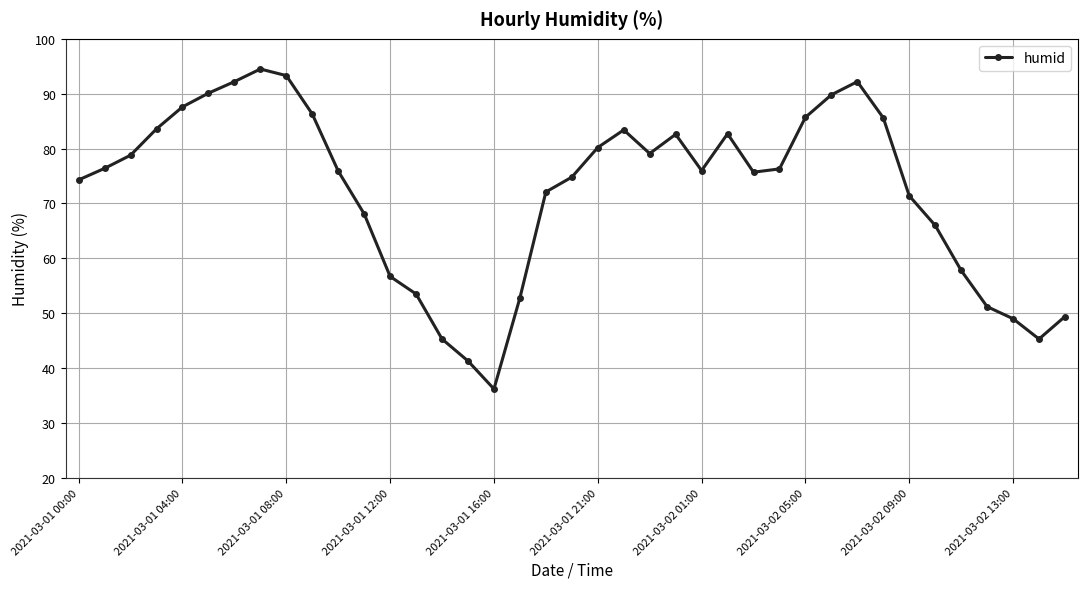

How many categories are shown in the chart?

39